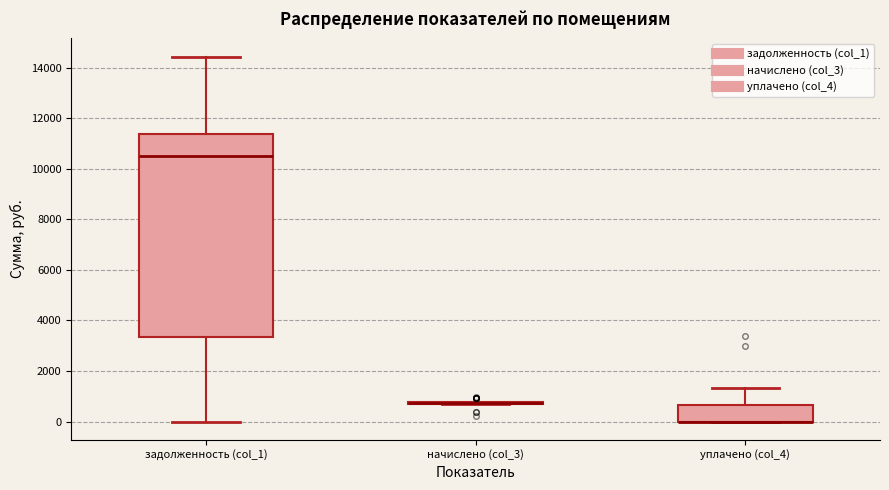

Which box is the tallest, from its lower edge to its upper edge?

задолженность (col_1)